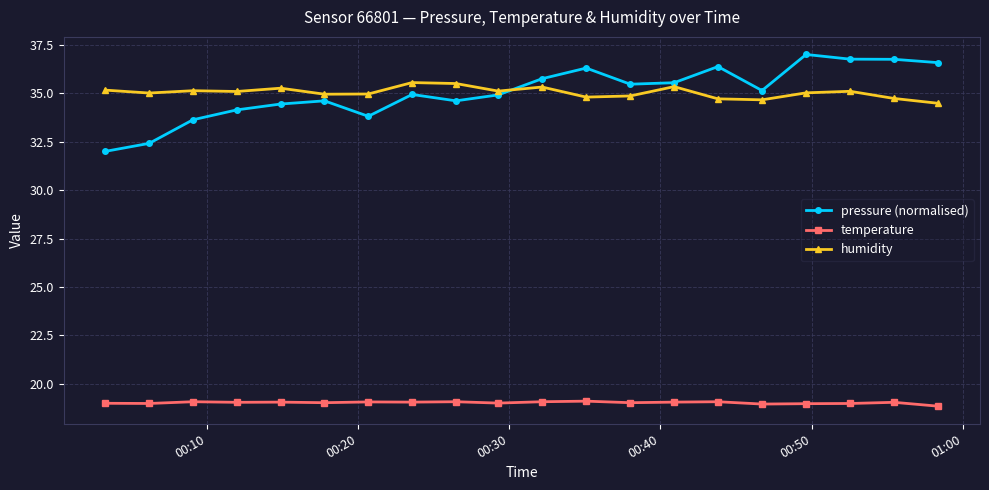

At how many categories does at least one series exceed 26?

20